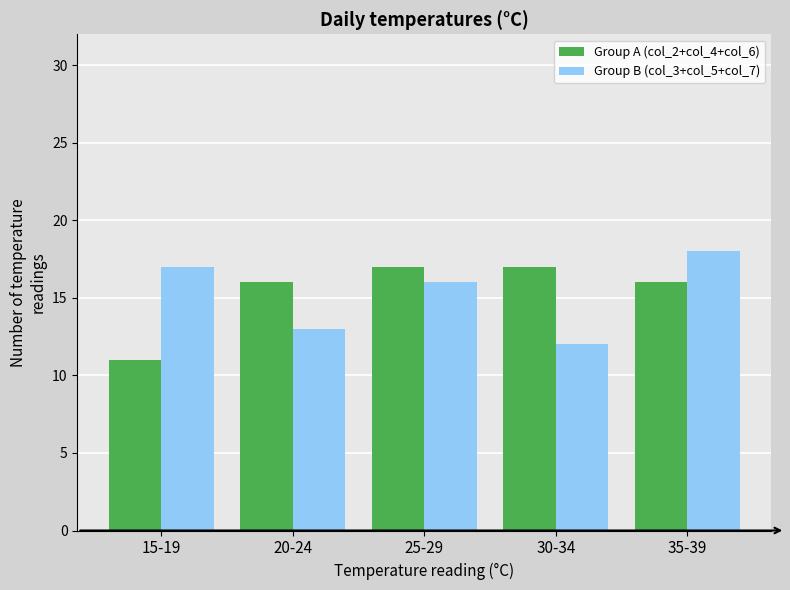

At which category does the chart reach its peak across all series?

35-39